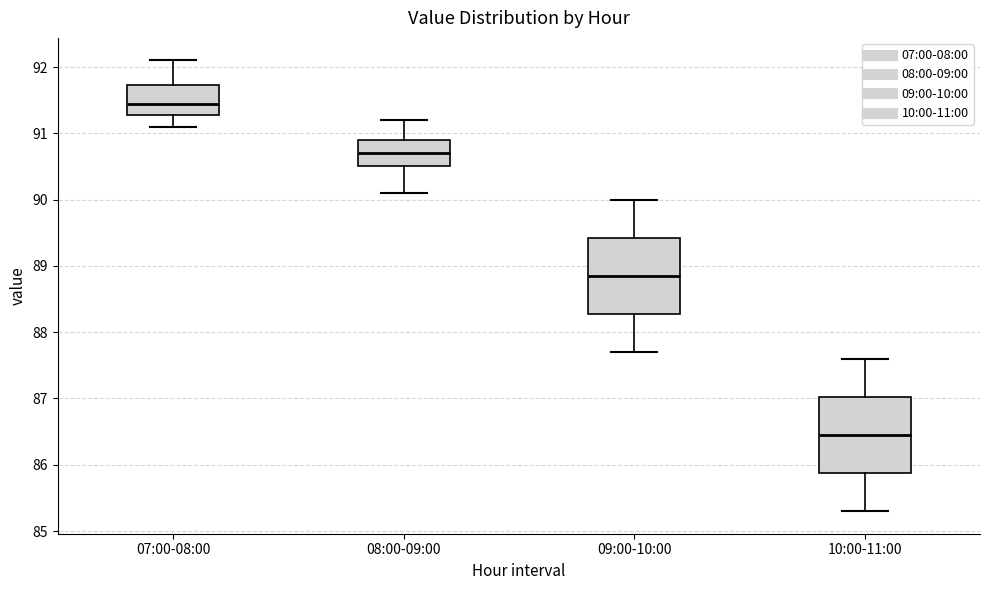

Reading left to right, read every box against the y-axis: the position of its median line, the range the box covers, and the ends of its whiskers. The values are not printed on the chart, so give them approximately, as read against the axis.

07:00-08:00: median 91.5, box 91.3 to 91.7, whiskers 91.1 to 92.1
08:00-09:00: median 90.7, box 90.5 to 90.9, whiskers 90.1 to 91.2
09:00-10:00: median 88.9, box 88.3 to 89.4, whiskers 87.7 to 90.0
10:00-11:00: median 86.5, box 85.9 to 87.0, whiskers 85.3 to 87.6